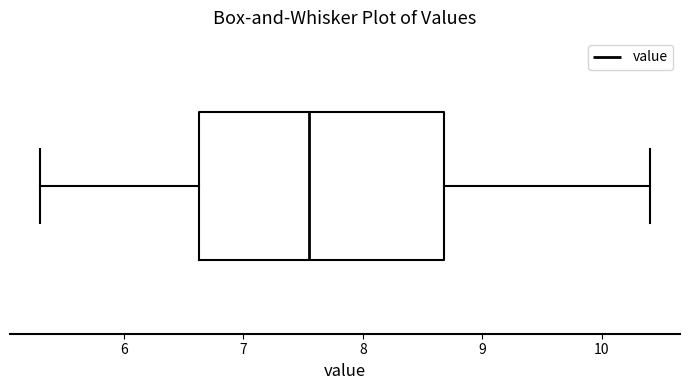

Transcribe this box plot: give where the median line is, the range the box spans, and where the two whiskers end, as read against the x-axis. The values are not printed on the chart, so give them approximately, as read against the axis.

median 7.6, box 6.6 to 8.7, whiskers 5.3 to 10.4